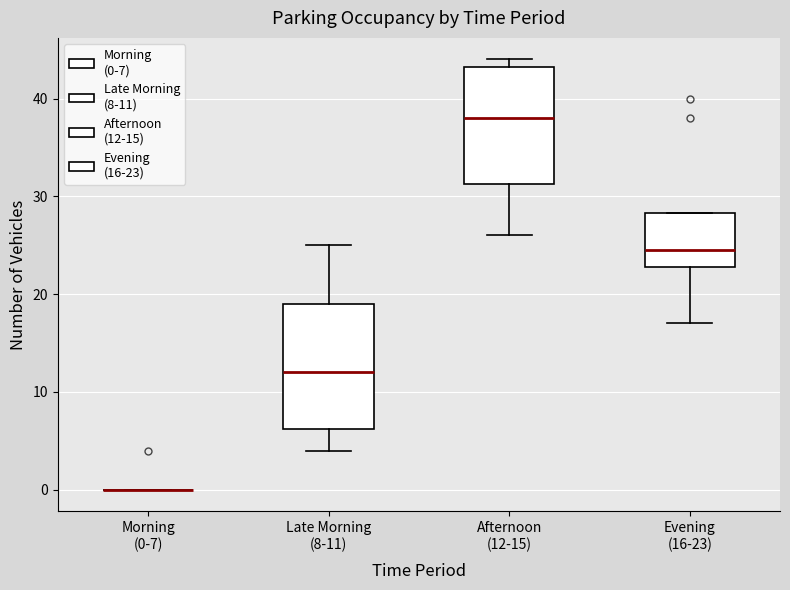

Reading left to right, read every box against the y-axis: the position of its median line, the range the box covers, and the ends of its whiskers. The values are not printed on the chart, so give them approximately, as read against the axis.

Morning (0-7): box collapsed to a line at 0, whiskers 0 to 0
Late Morning (8-11): median 12, box 6 to 19, whiskers 4 to 25
Afternoon (12-15): median 38, box 31 to 43, whiskers 26 to 44
Evening (16-23): median 25, box 23 to 28, whiskers 17 to 28